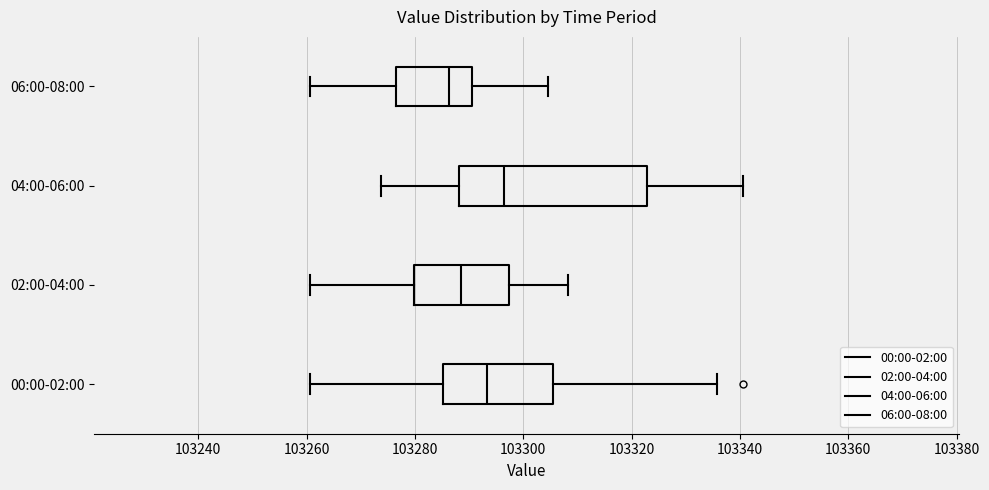

Reading bottom to top, transcribe this box plot: for each box, give where its median line is, the range the box spans, and where its two whiskers end, as read against the x-axis. The values are not printed on the chart, so give them approximately, as read against the axis.

00:00-02:00: median 103294, box 103286 to 103306, whiskers 103260 to 103336
02:00-04:00: median 103288, box 103280 to 103298, whiskers 103260 to 103308
04:00-06:00: median 103296, box 103288 to 103322, whiskers 103274 to 103340
06:00-08:00: median 103286, box 103276 to 103290, whiskers 103260 to 103304